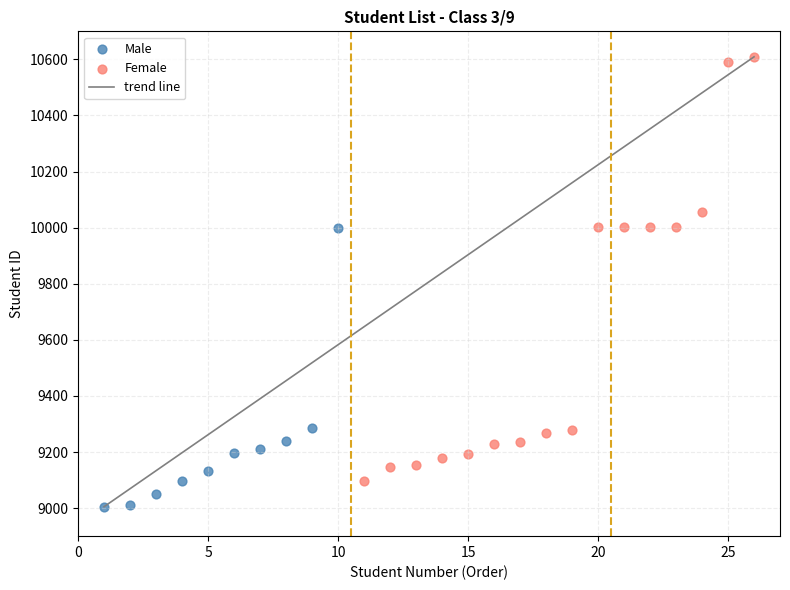

Which series contains the highest Y value?

Female